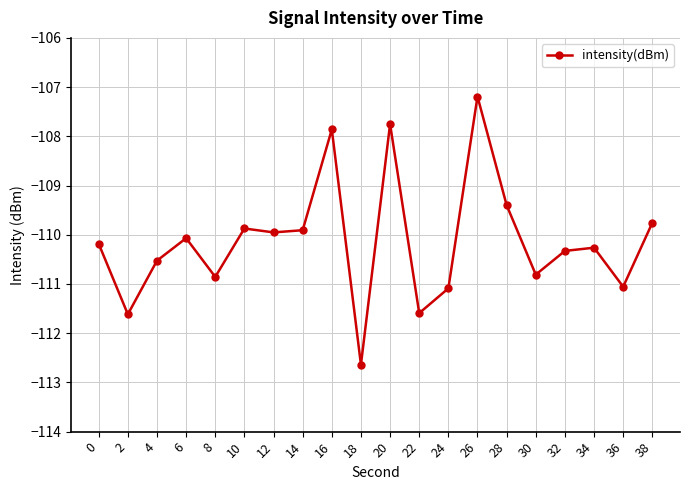

What is the value of the 15th point from the left?

-109.4